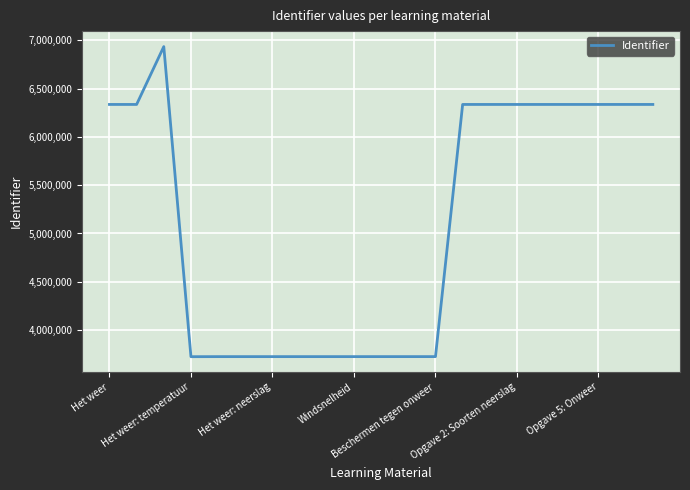

What is the minimum value shown in the chart?

3723362